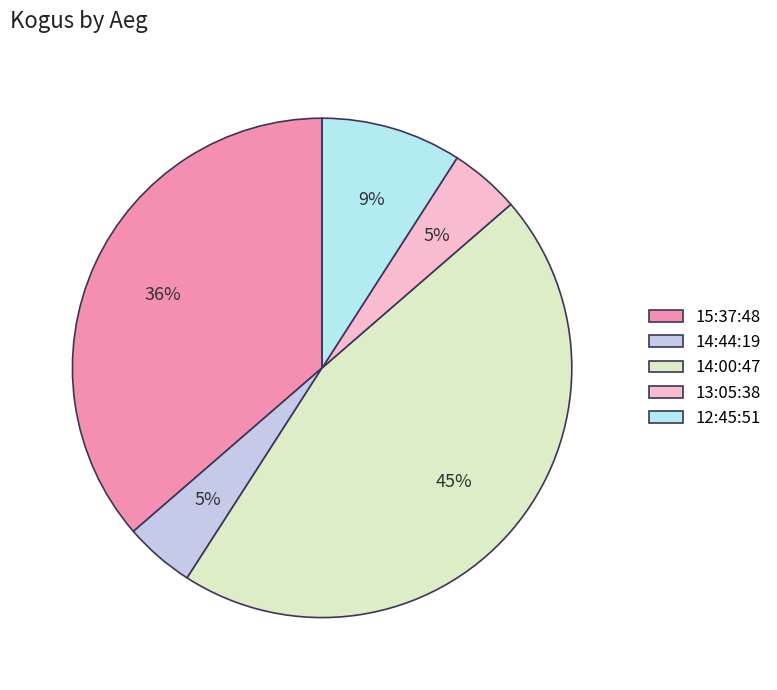

What percentage is the 14:44:19 slice, to the nearest percent?

5%